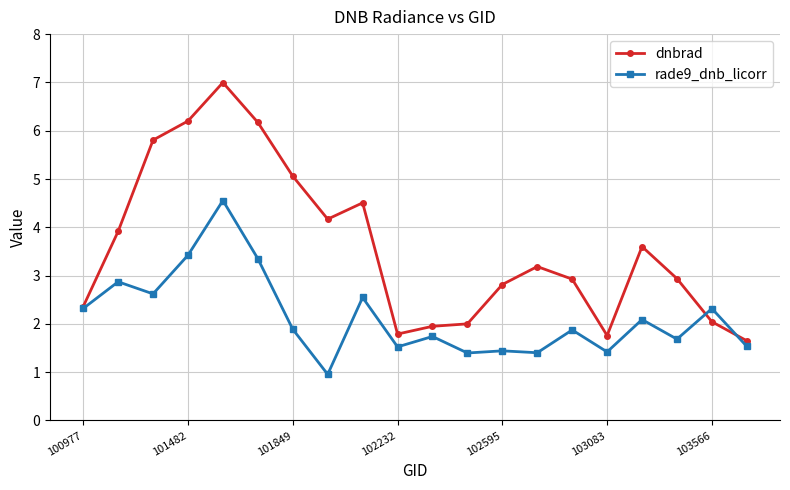

Rank the series by their maximum value, from highest to lowest.

dnbrad, rade9_dnb_licorr